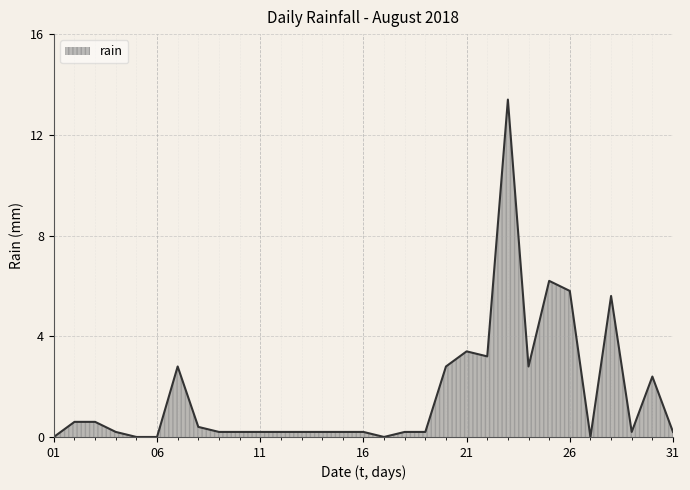

What is the difference between the maximum and minimum values?

13.4